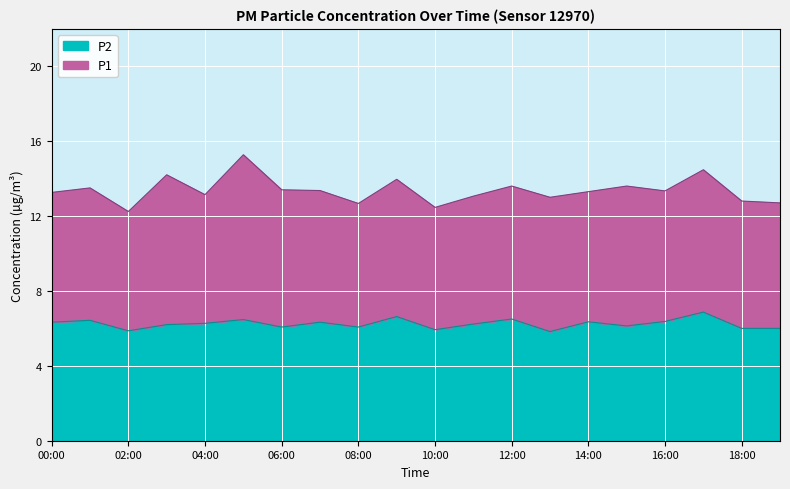

What is the highest value of the P2 series?

6.9